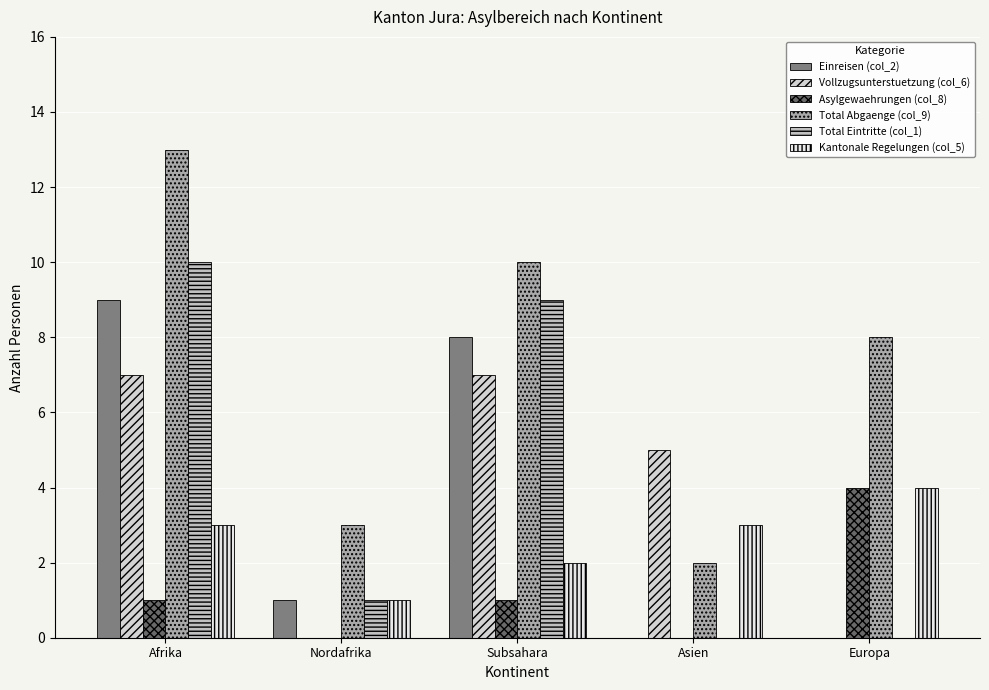

What is the total value across all series at Subsahara?

37